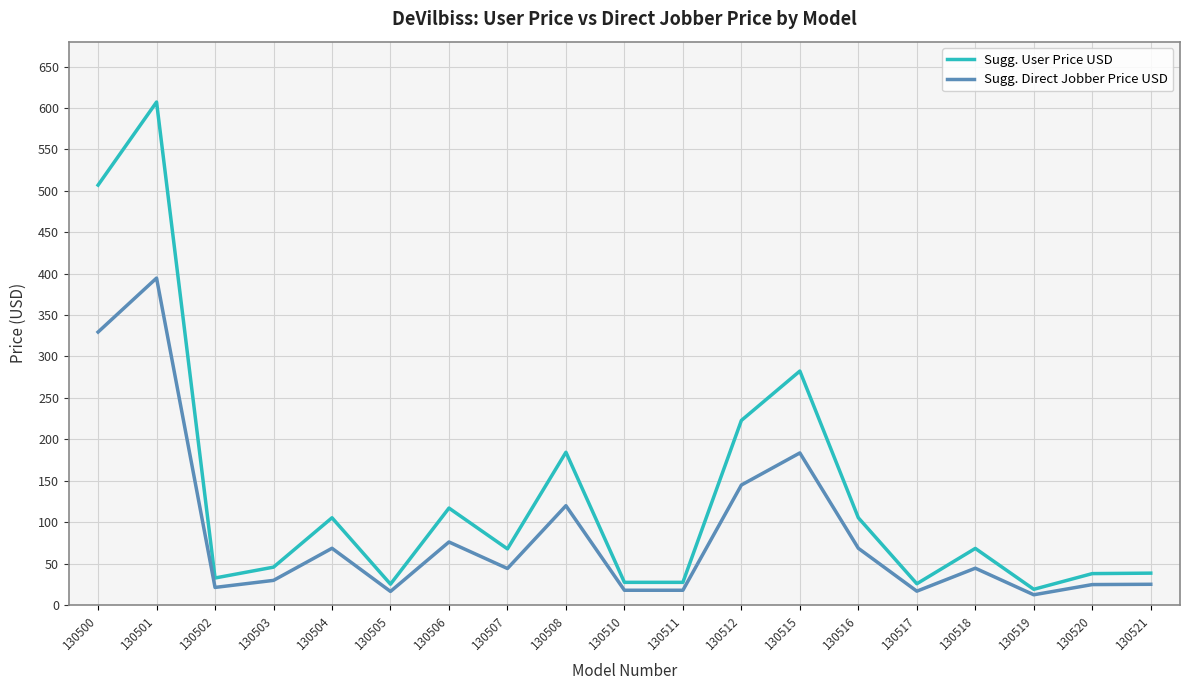

What is the highest value of the Sugg. User Price USD series?

607.1